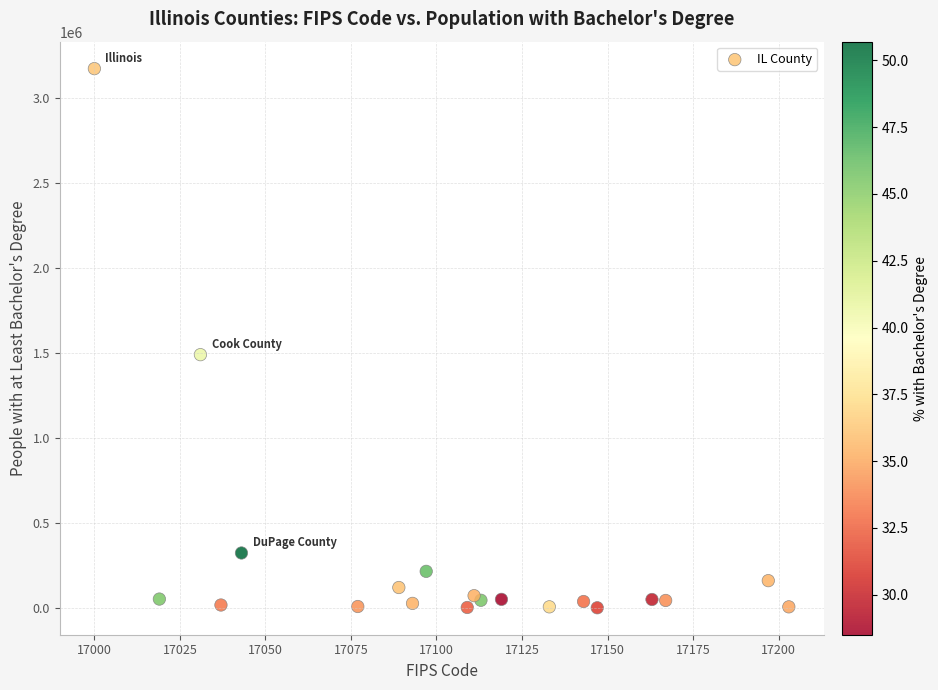

What Y value in the scatter plot is closest to 1586609?

1489931